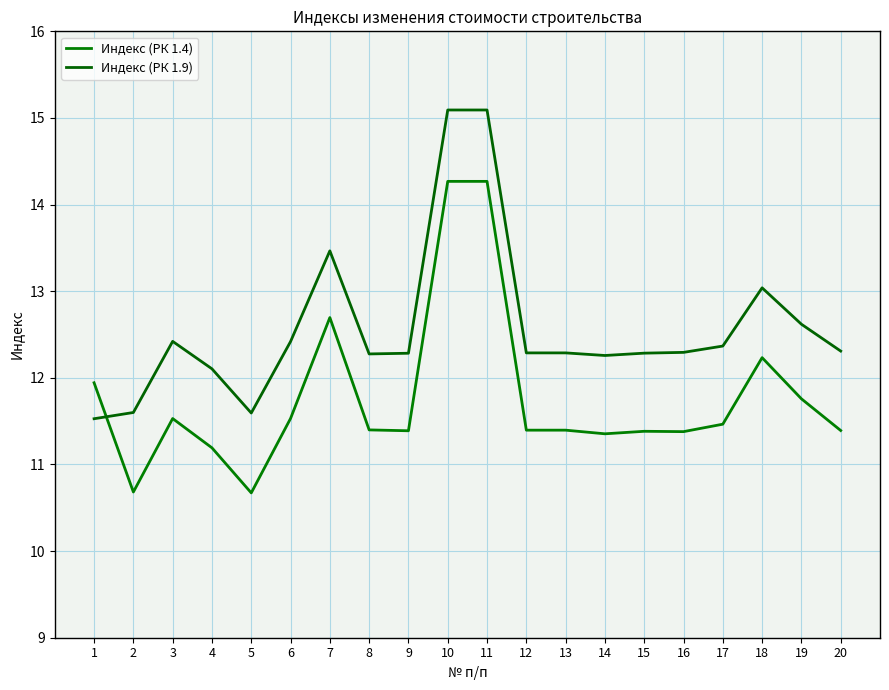

Which category has the lowest value across all series?

5